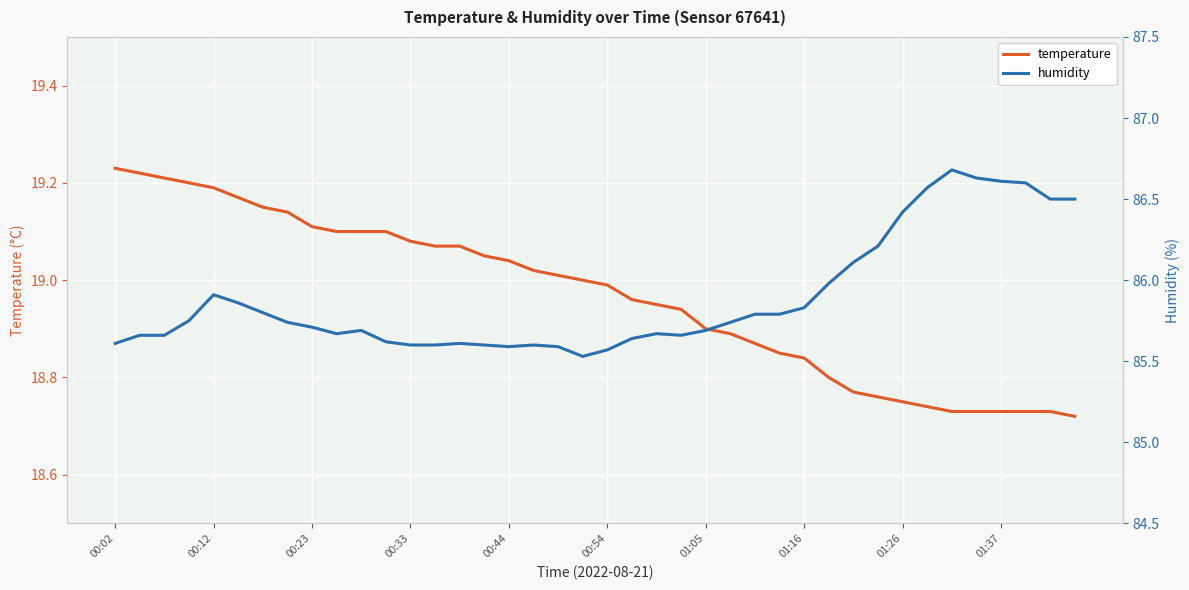

What are all the series names shown in the legend?

temperature, humidity